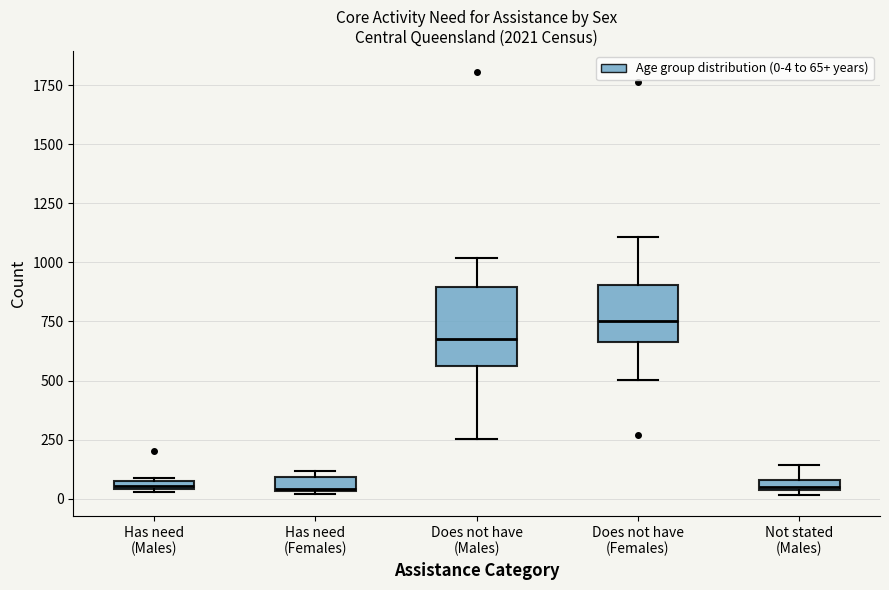

Where is the upper edge of the box for Has need (Males) on the y-axis? The values are not printed on the chart, so give them approximately, as read against the axis.

100